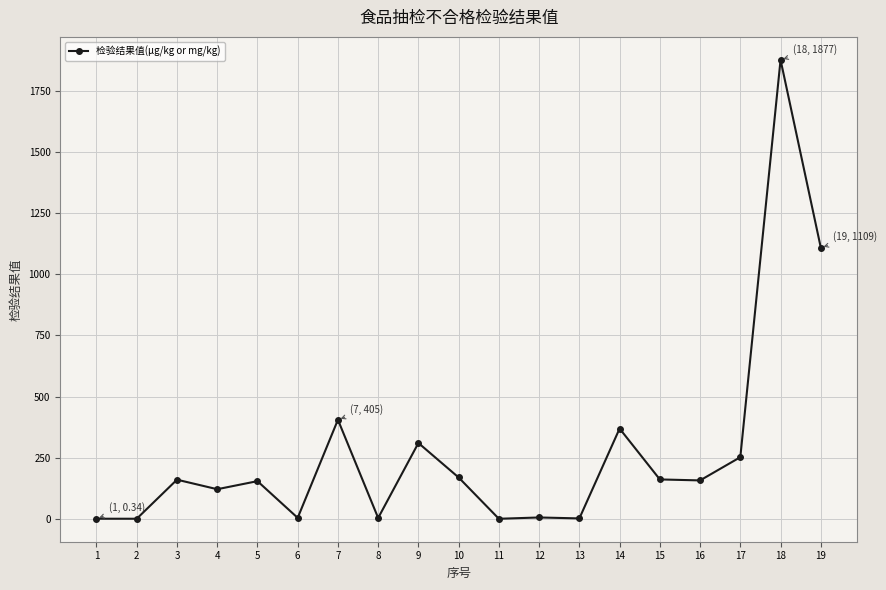

Count the number of categories in the chart.

19